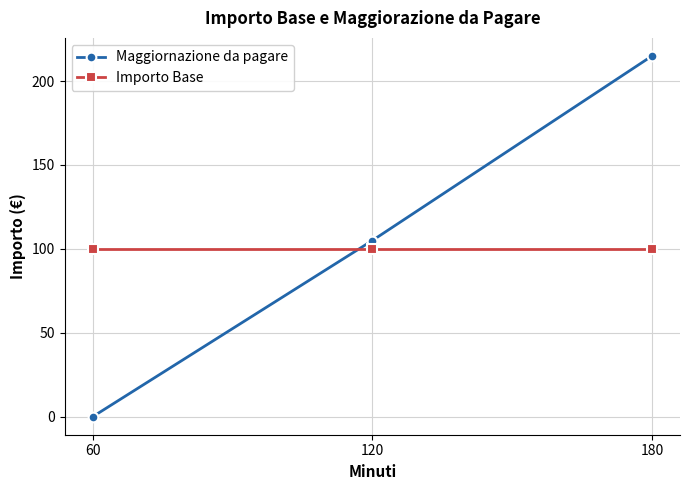

Count the number of data series in this chart.

2